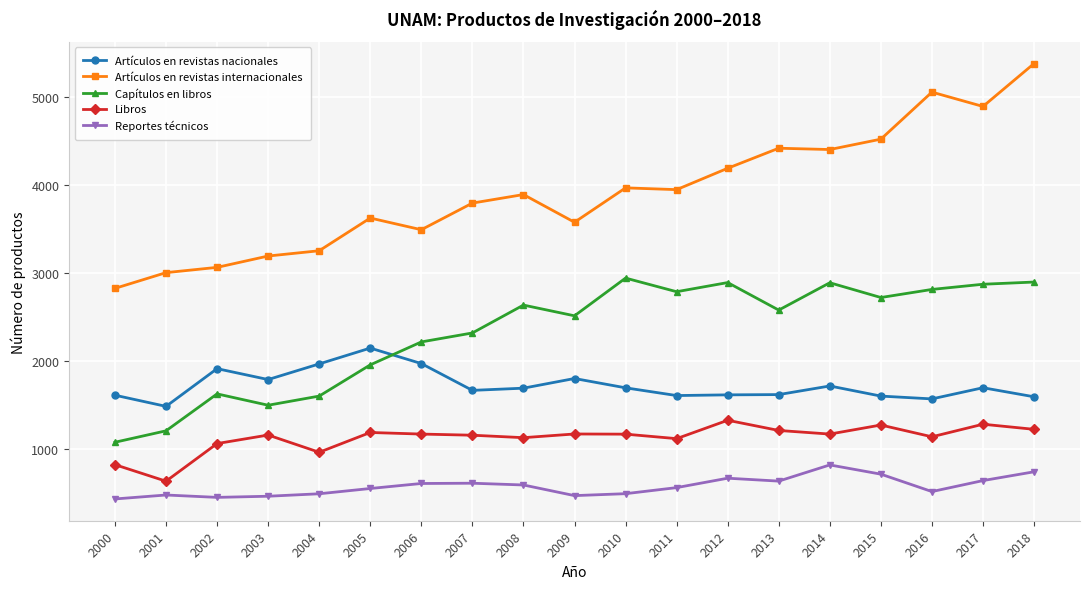

List the series in order of their peak value, highest first.

Artículos en revistas internacionales, Capítulos en libros, Artículos en revistas nacionales, Libros, Reportes técnicos